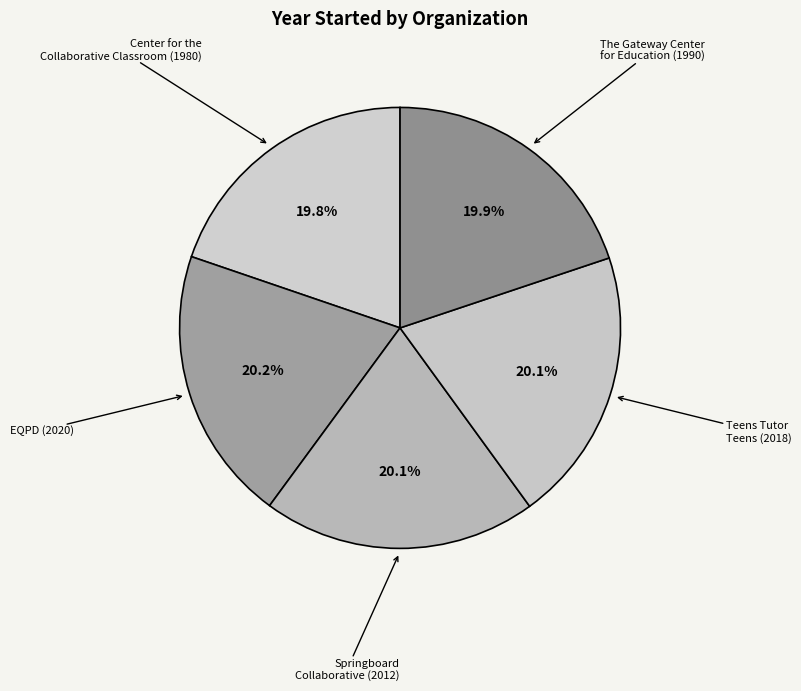

What is the ratio of the value at Springboard Collaborative to the value at EQPD?

1.0